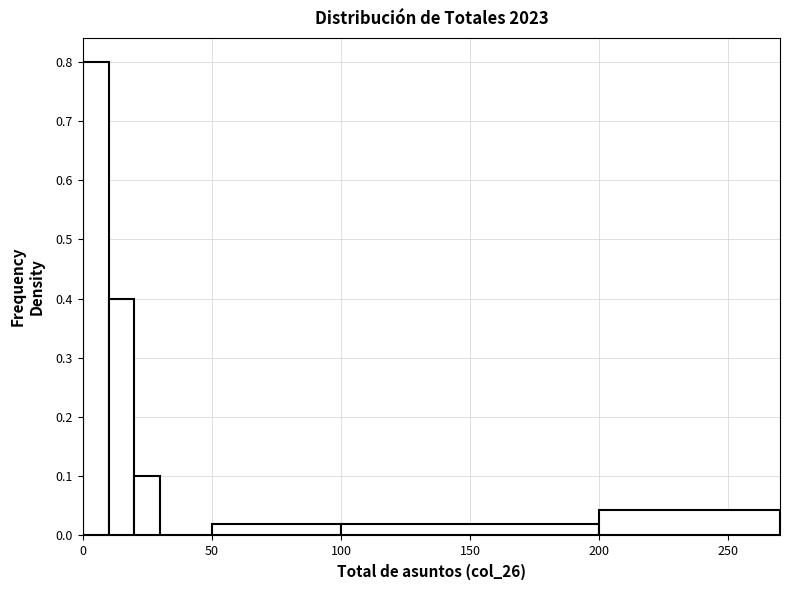

Around what value on the x-axis is the tallest bar? Give the approximate position of its centre, as read against the axis.

5